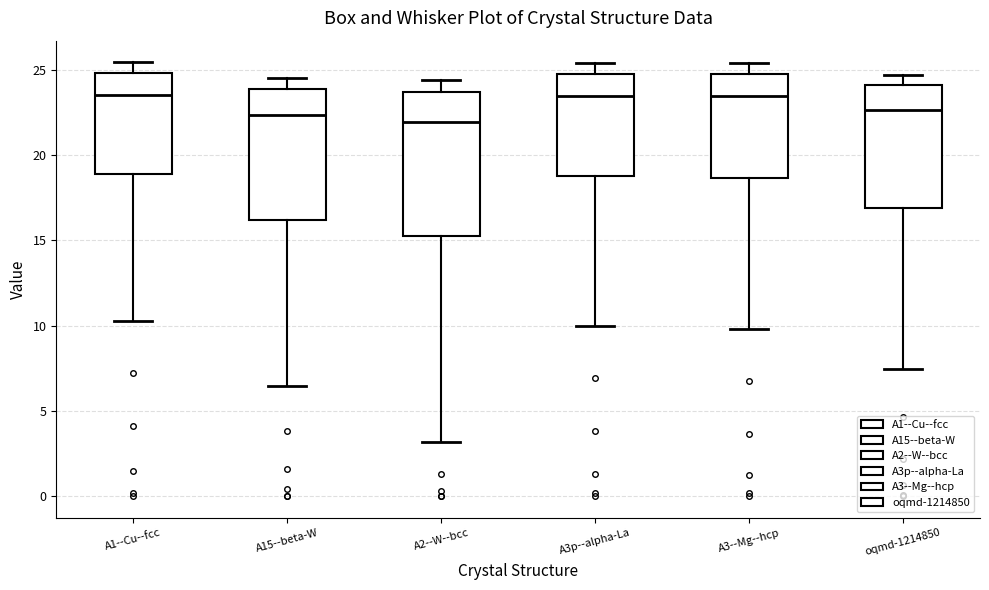

Reading left to right, read every box against the y-axis: the position of its median line, the range the box covers, and the ends of its whiskers. The values are not printed on the chart, so give them approximately, as read against the axis.

A1--Cu--fcc: median 23.5, box 19.0 to 25.0, whiskers 10.5 to 25.5
A15--beta-W: median 22.5, box 16.0 to 24.0, whiskers 6.5 to 24.5
A2--W--bcc: median 22.0, box 15.0 to 23.5, whiskers 3.0 to 24.5
A3p--alpha-La: median 23.5, box 19.0 to 24.5, whiskers 10.0 to 25.5
A3--Mg--hcp: median 23.5, box 18.5 to 24.5, whiskers 10.0 to 25.5
oqmd-1214850: median 22.5, box 17.0 to 24.0, whiskers 7.5 to 24.5